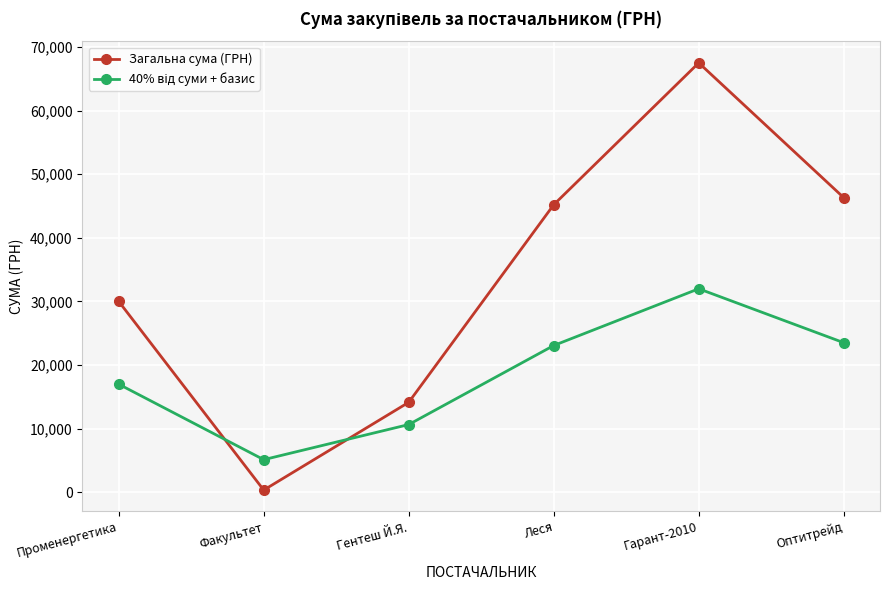

Is it true that Загальна сума (ГРН) equals 30016.8 at Променергетика?

True